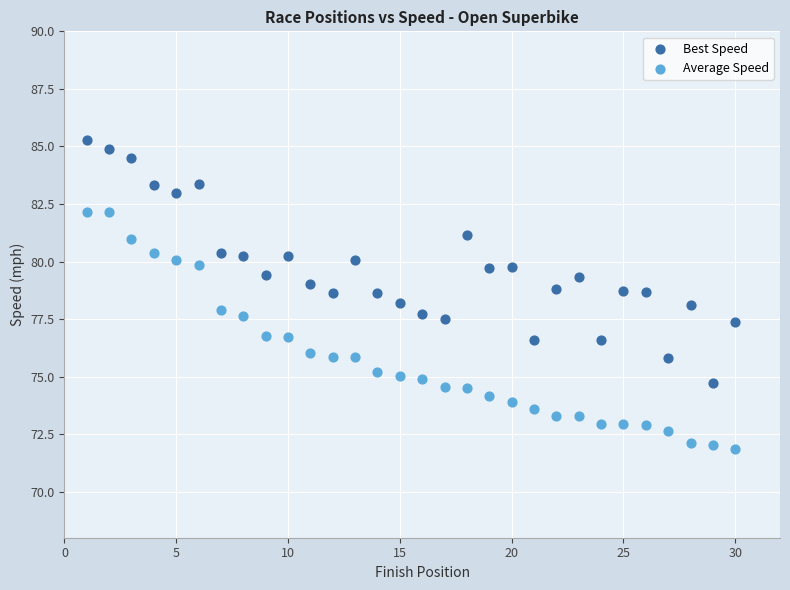

Which series contains the highest Y value?

Best Speed